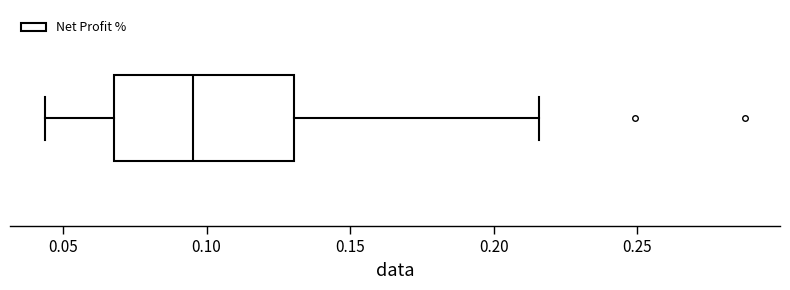

Where is the right edge of the box on the x-axis? The values are not printed on the chart, so give them approximately, as read against the axis.

0.130